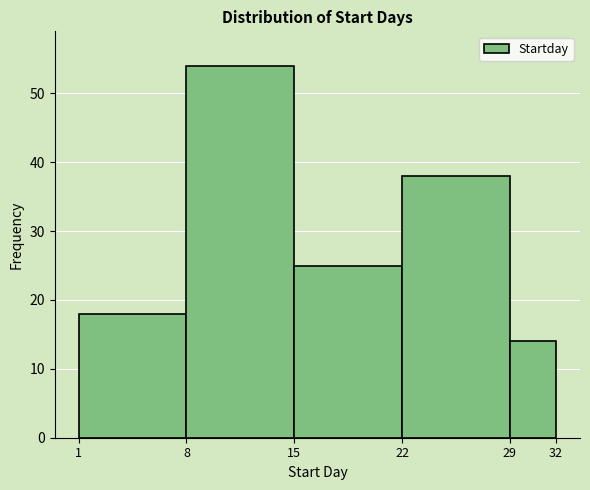

Reading left to right, transcribe this chart: for each bar, give the range it covers on the x-axis and its height. The values are not printed on the chart, so give them approximately, as read against the axis.

1 to 8: 18
8 to 15: 54
15 to 22: 25
22 to 29: 38
29 to 32: 14